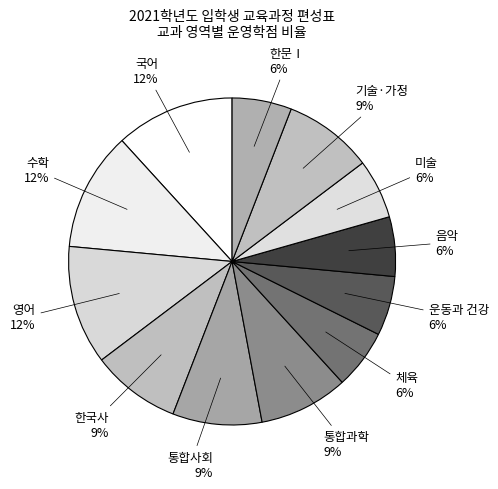

How many segments does this pie chart have?

12